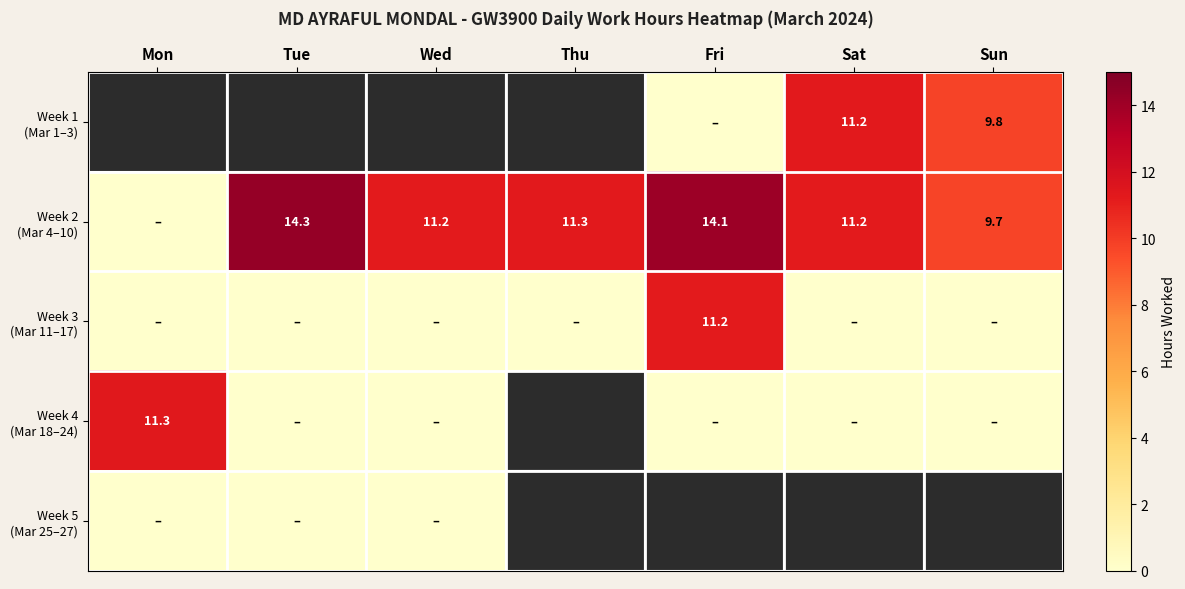

At which category does the chart reach its peak across all series?

Tue